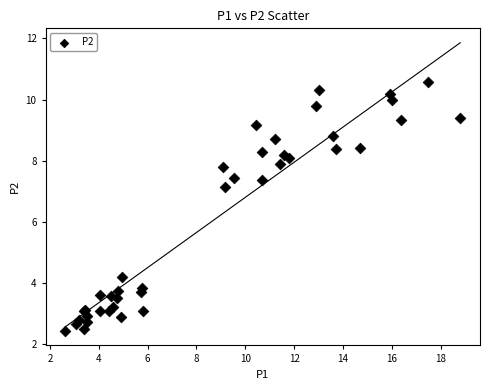

What Y value in the scatter plot is closest to 6?

7.1